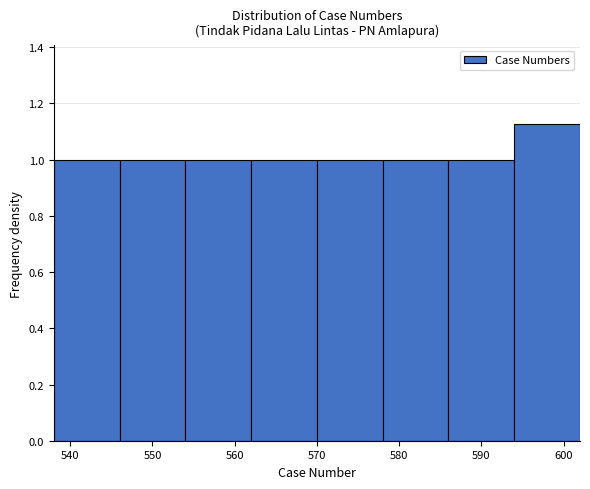

Reading left to right, list every bar in this chart as the range it spans on the x-axis followed by its height. The values are not printed on the chart, so give them approximately, as read against the axis.

538 to 546: 1.00
546 to 554: 1.00
554 to 562: 1.00
562 to 570: 1.00
570 to 578: 1.00
578 to 586: 1.00
586 to 594: 1.00
594 to 602: 1.12